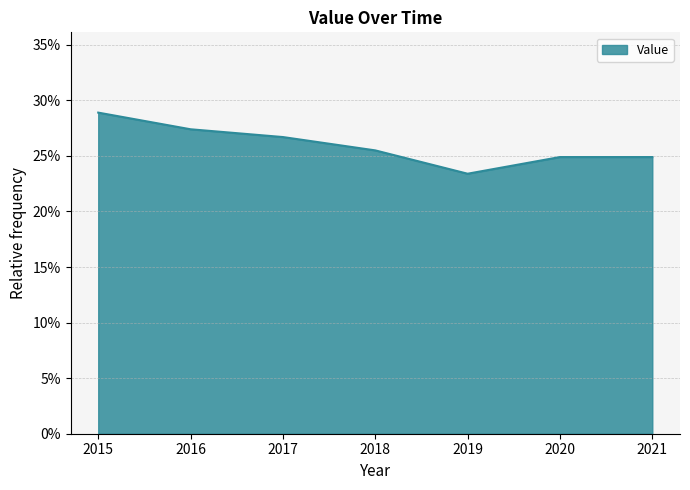

Which category has the lowest value across all series?

2019